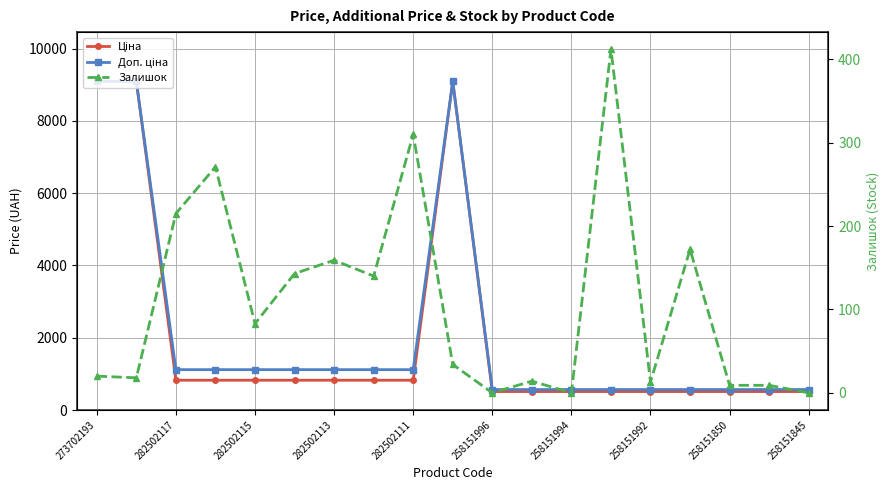

True or false: Залишок and Доп. ціна intersect in this chart.

False